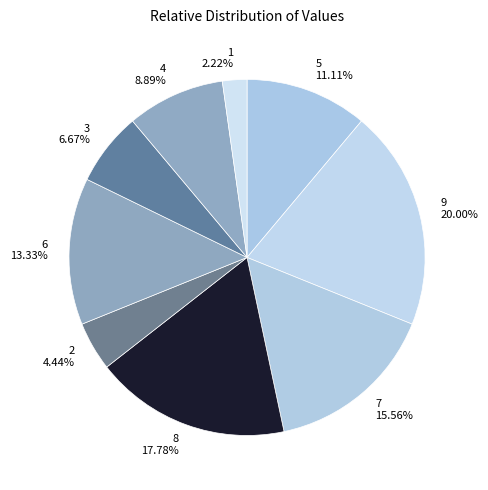

To the nearest percent, what is the difference between the 9 and 5 slice percentages?

9%